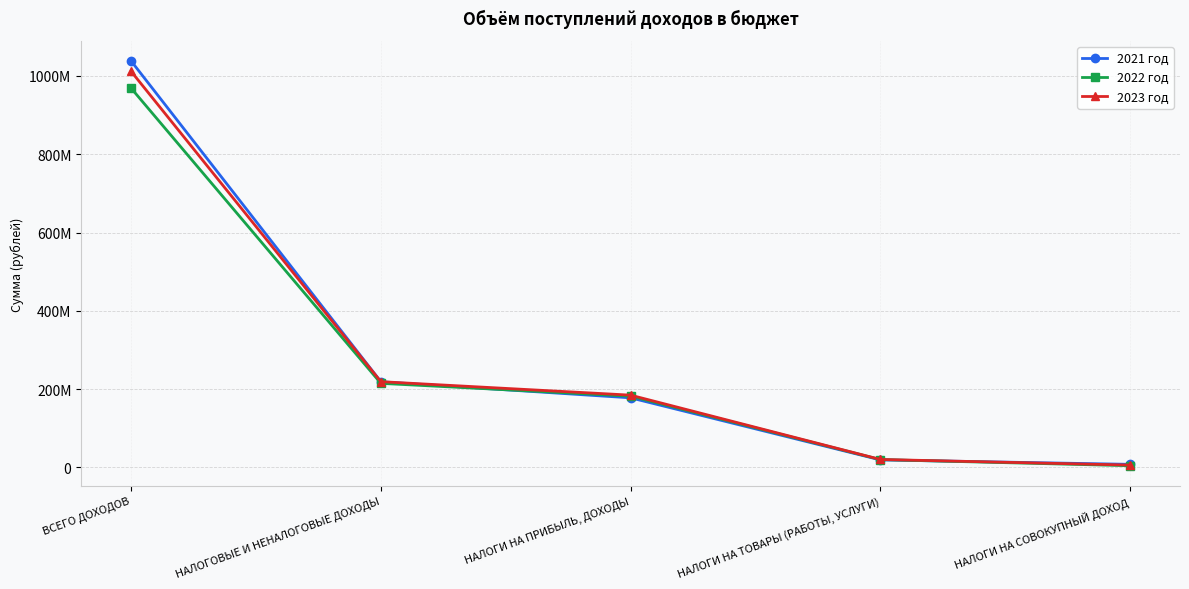

At which label does 2022 год reach its minimum?

НАЛОГИ НА СОВОКУПНЫЙ ДОХОД